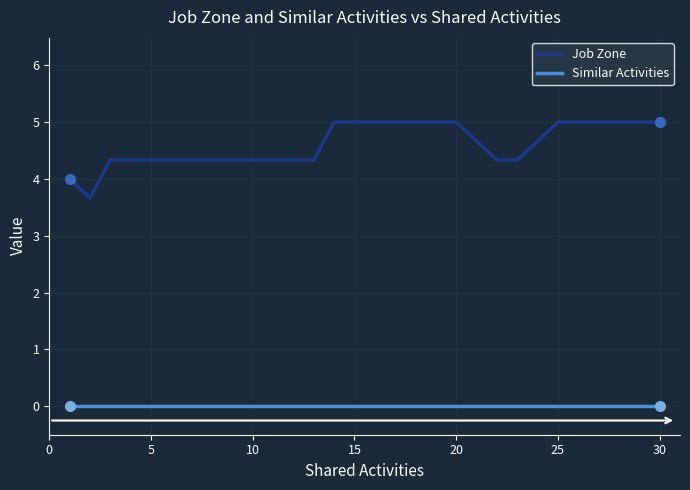

Which series has the largest range (max minus min)?

Job Zone